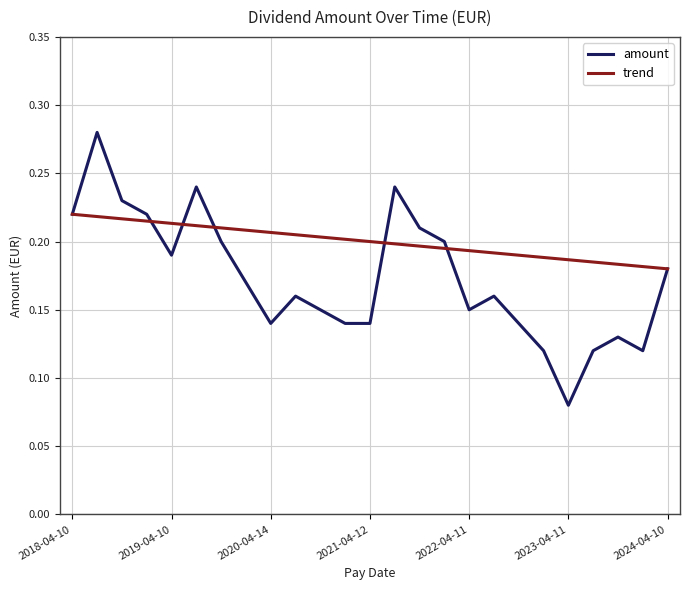

Which series has the widest spread of values?

amount